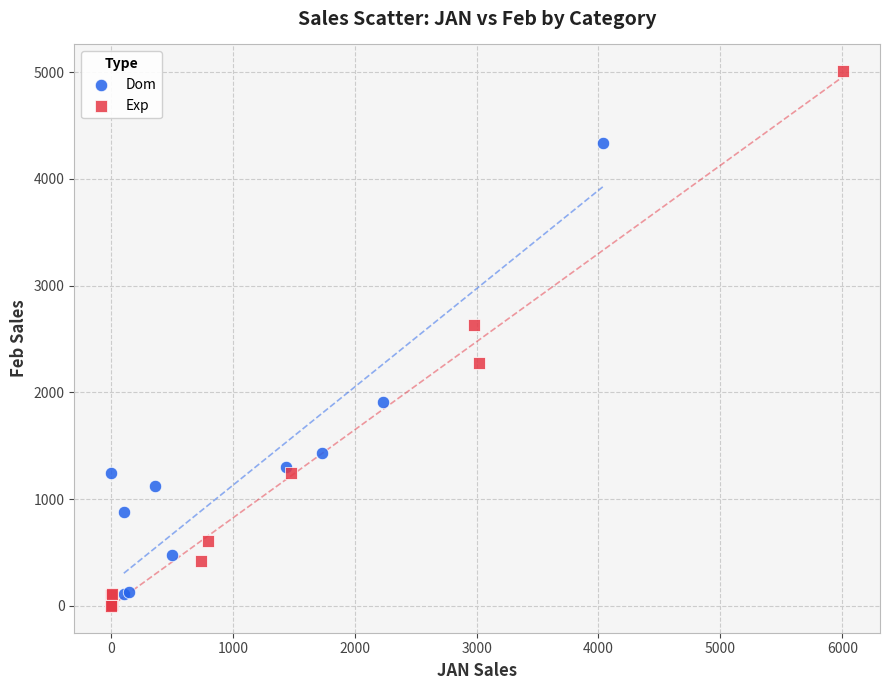

What are all the series names shown in the legend?

Dom, Exp